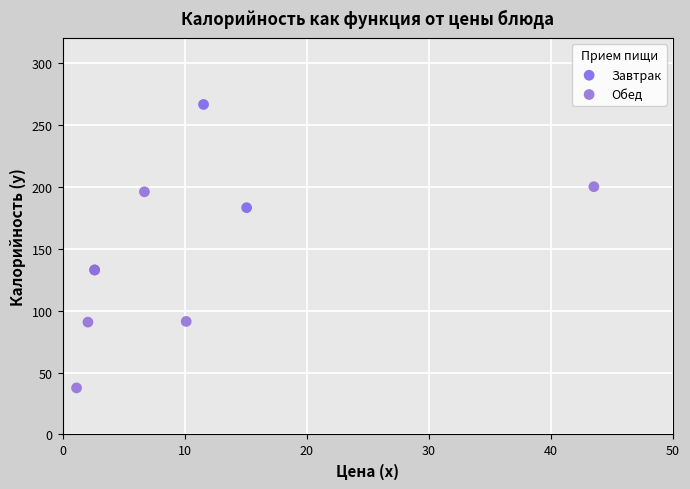

Which series has the largest Y range (max minus min)?

Обед